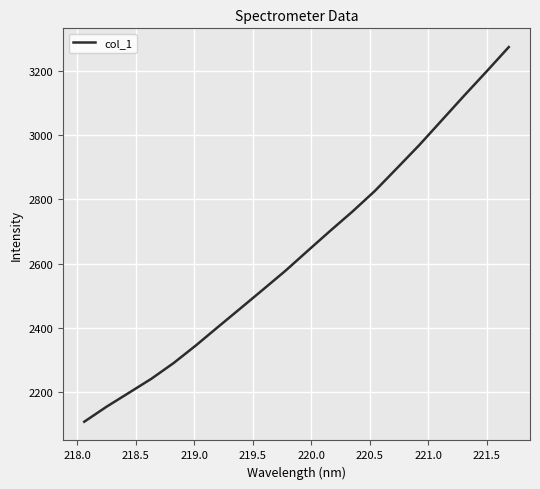

Reading right to left, what are all the values shown in this chart?

3273.8	3197.5	3122.5	3045.9	2969.4	2897.3	2825.8	2761.9	2701.6	2639.9	2577.6	2519.3	2461.4	2403.8	2345.7	2290.6	2241.5	2198.0	2154.7	2107.9